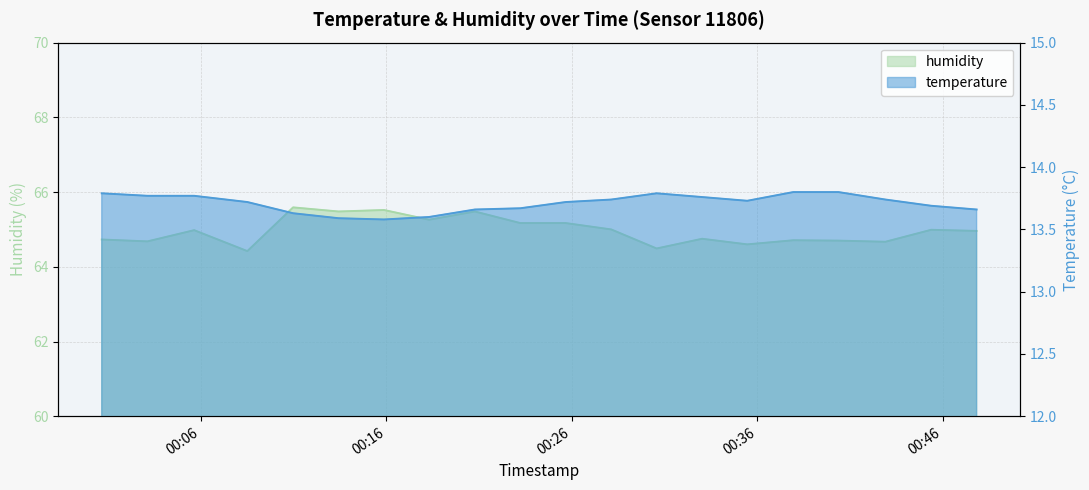

At which category does humidity reach its first local valley?

2022-11-06T00:03:08